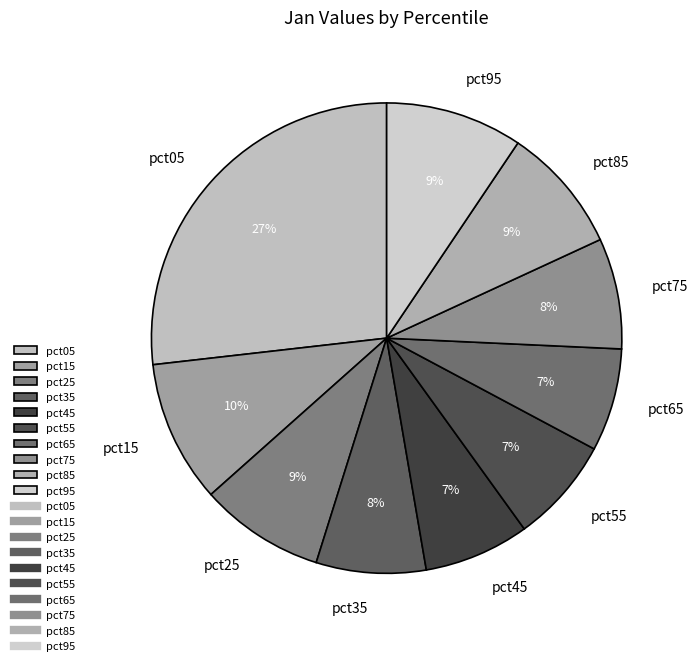

What percentage is the pct25 slice, to the nearest percent?

9%